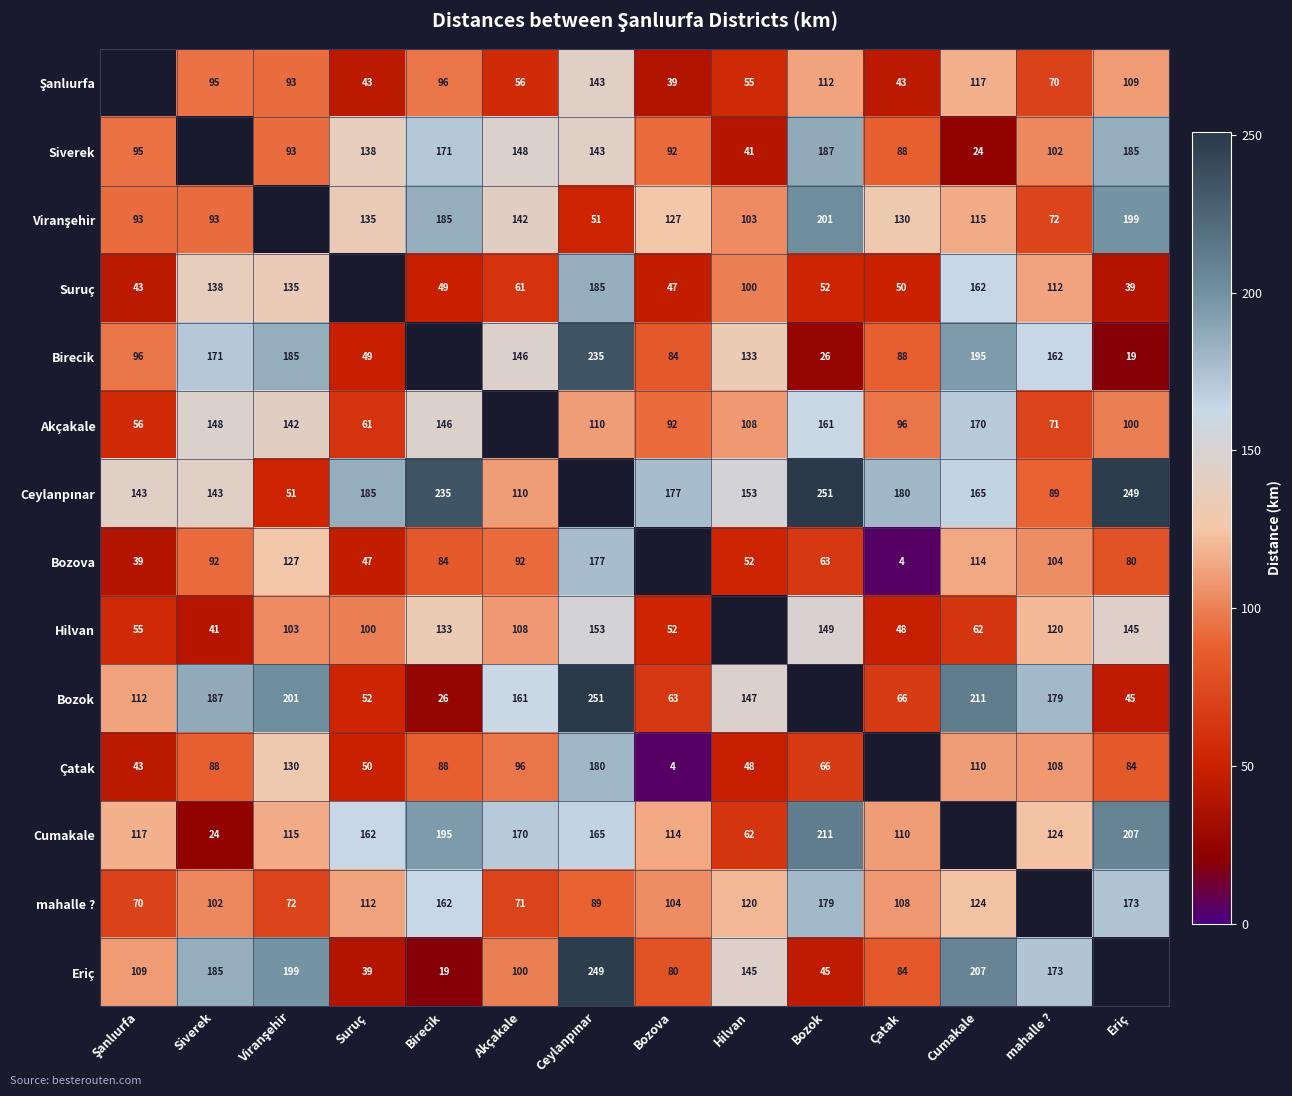

What is the sum of the Cumakale values at Siverek and Suruç?

186